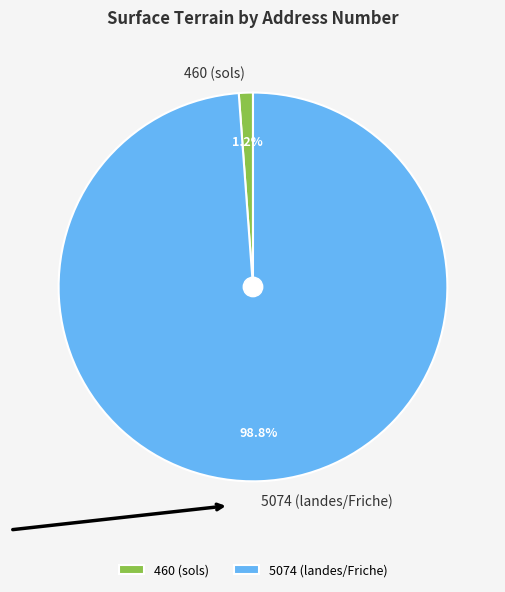

To the nearest percent, what is the combined percentage of 5074 (landes/Friche) and 460 (sols)?

100%